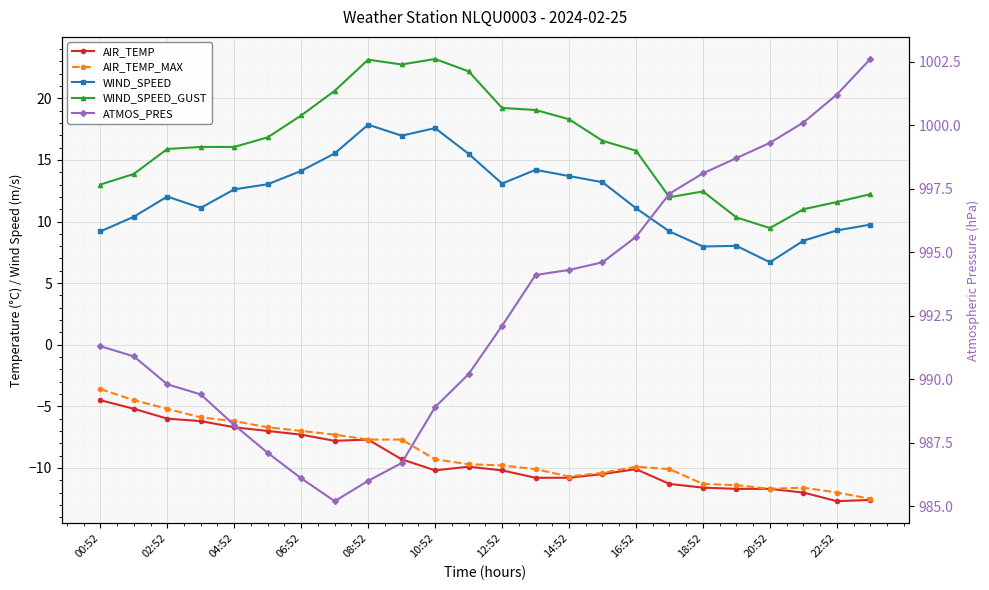

True or false: ATMOS_PRES and WIND_SPEED cross at least once.

False